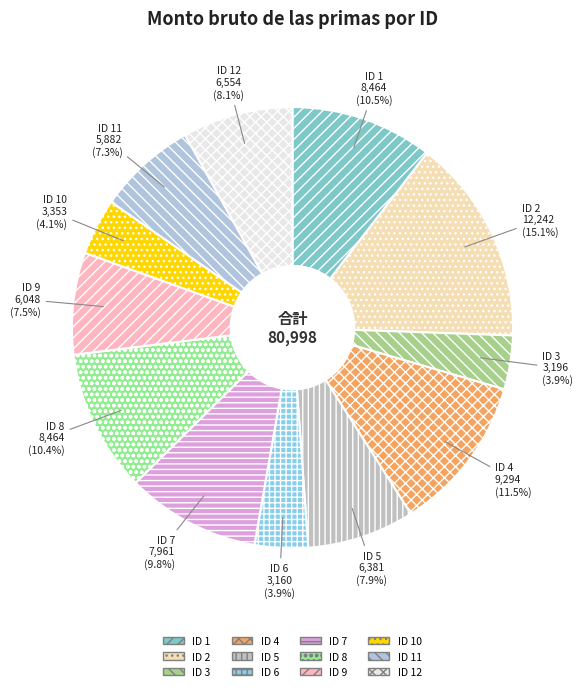

How many segments does this pie chart have?

12